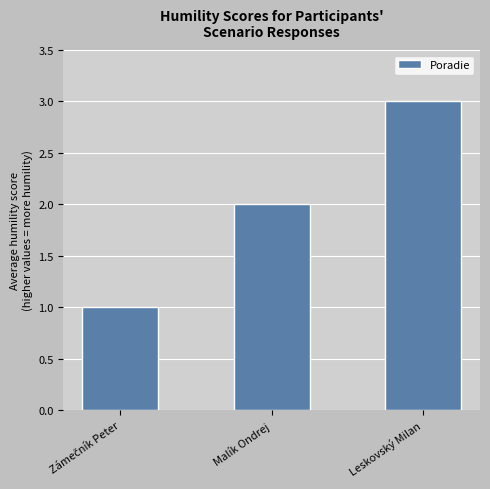

Are the bars grouped side by side (vs. stacked)?

No